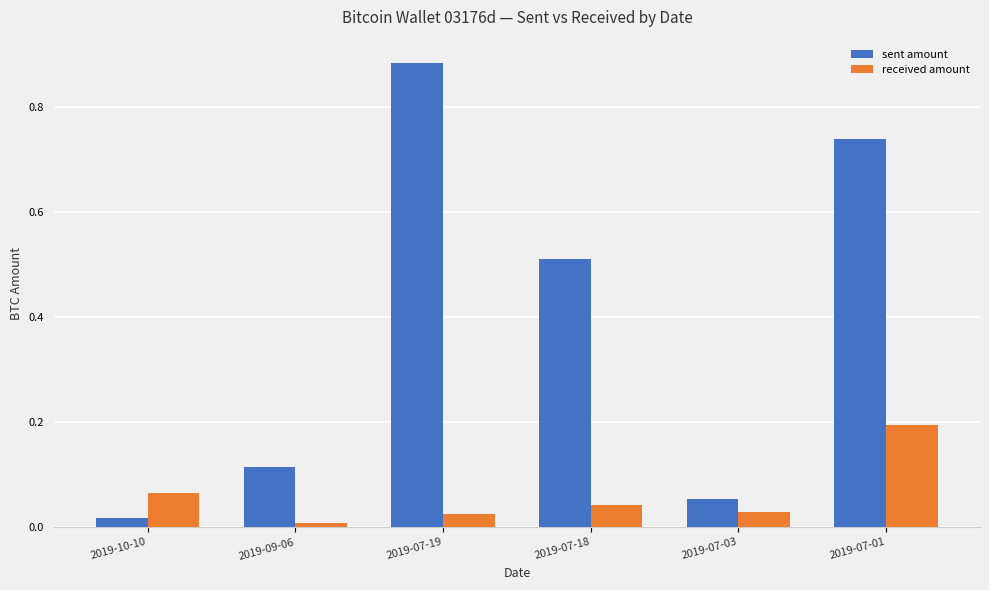

What is the difference between the sent amount values at 2019-07-18 and 2019-07-19?

0.4